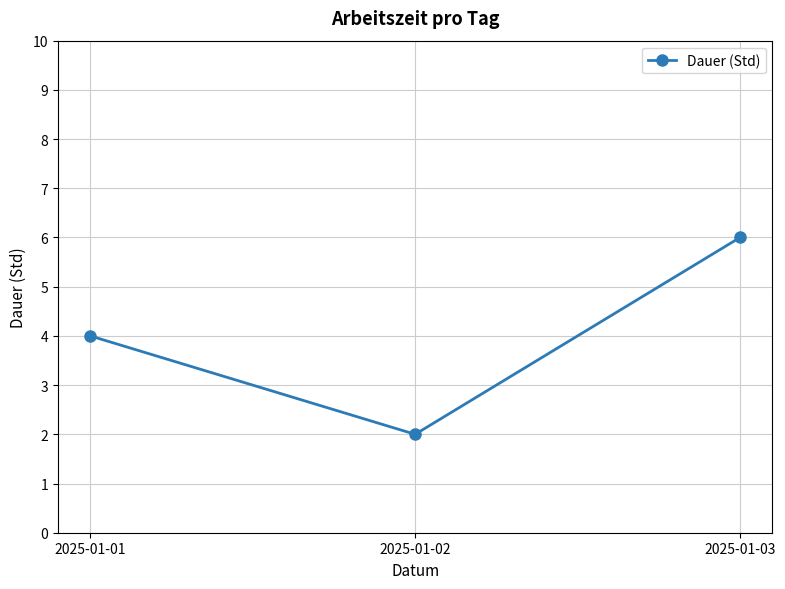

At which category does the chart reach its peak across all series?

2025-01-03